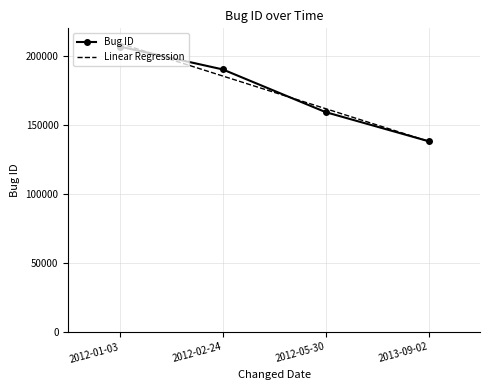

What is the sum of the values at 2012-05-30 and 2012-01-03?

366096